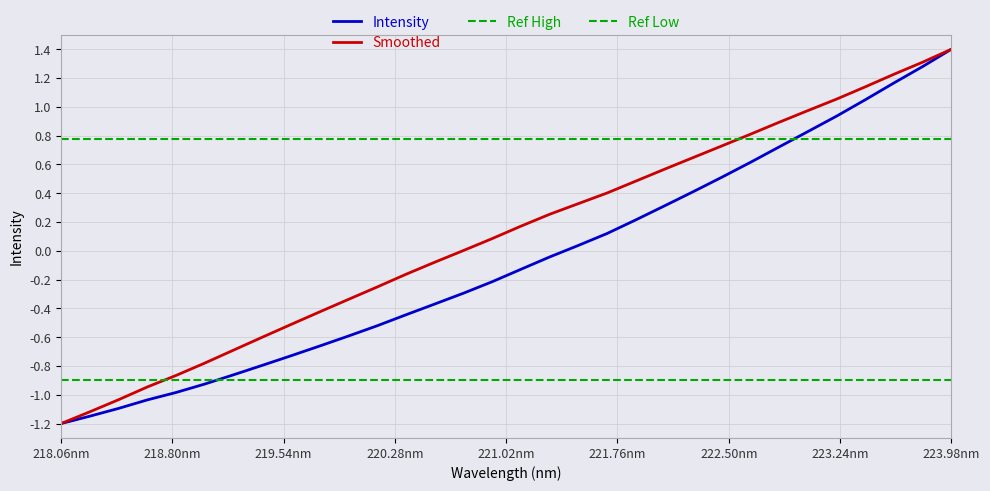

How many values are below zero?

18